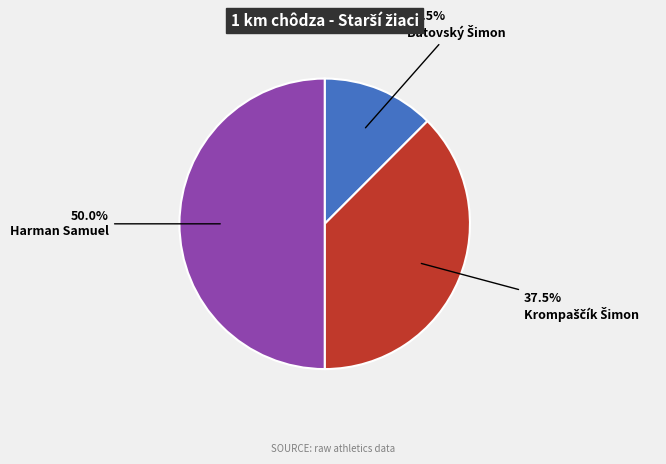

How many segments does this pie chart have?

3